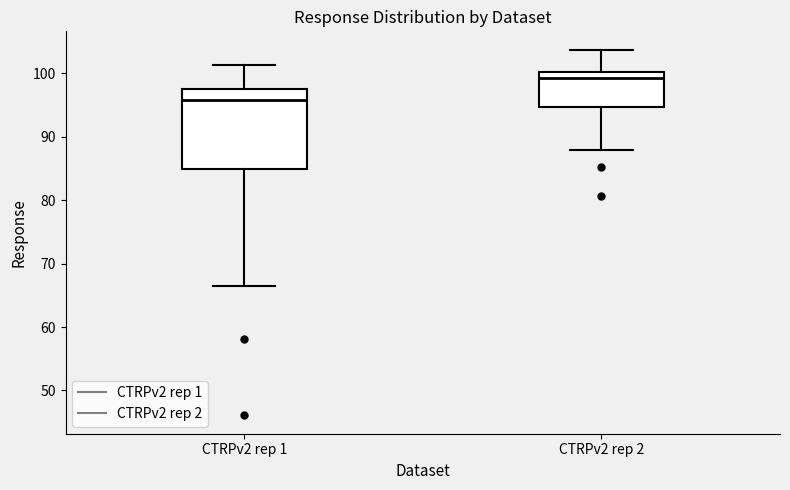

Which box's median line is the lowest?

CTRPv2 rep 1